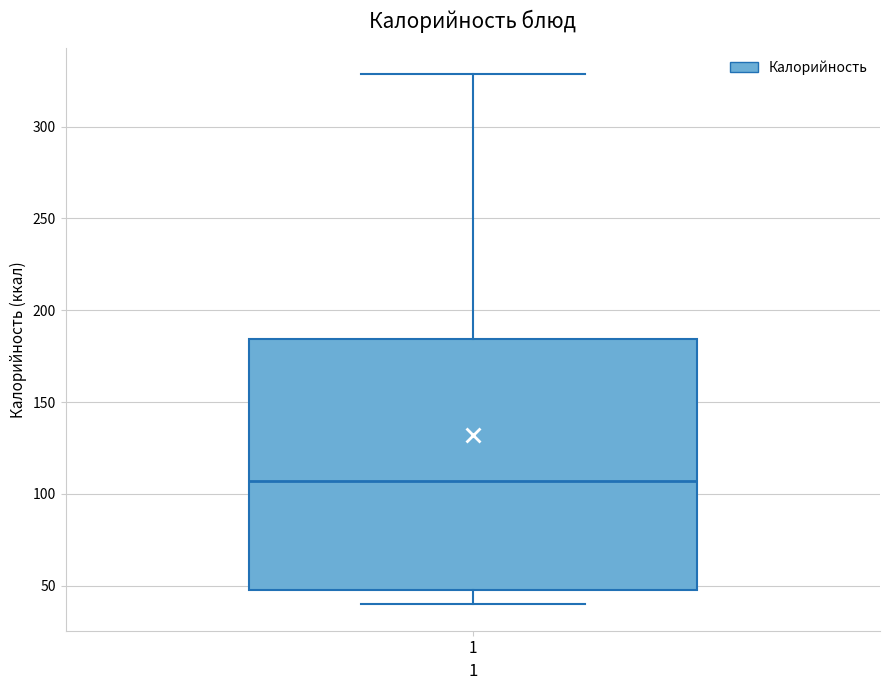

Transcribe this box plot: give where the median line is, the range the box spans, and where the two whiskers end, as read against the y-axis. The values are not printed on the chart, so give them approximately, as read against the axis.

median 105, box 50 to 185, whiskers 40 to 330